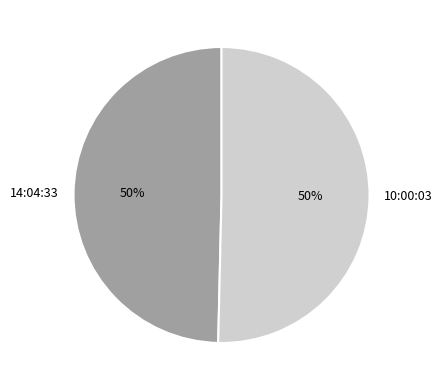

To the nearest percent, what percentage of the pie is 14:04:33?

50%